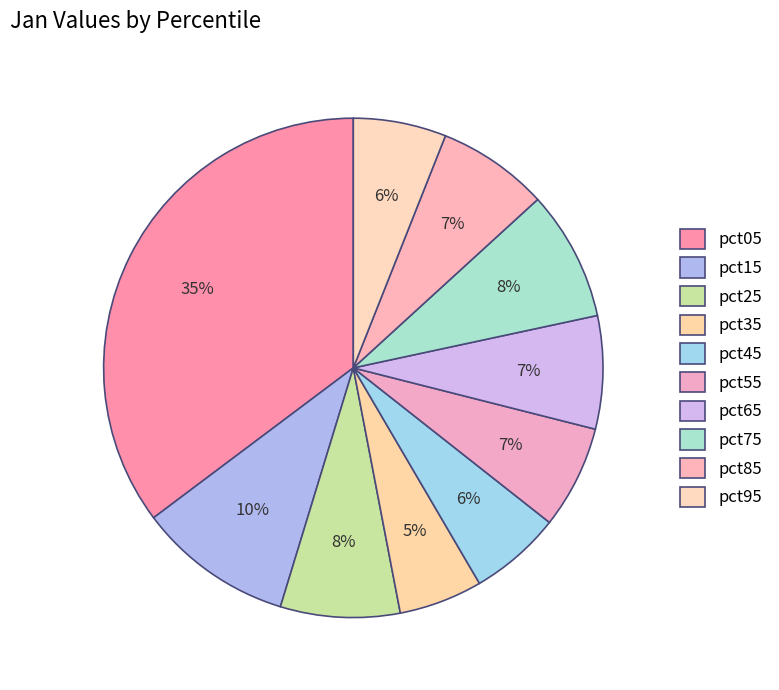

Count the number of slices in the pie.

10